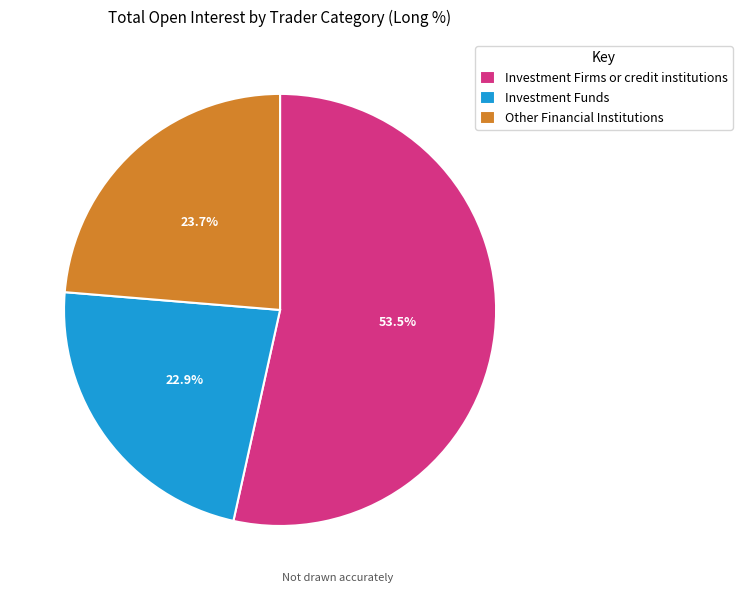

What percentage is the Investment Funds slice, to the nearest percent?

23%